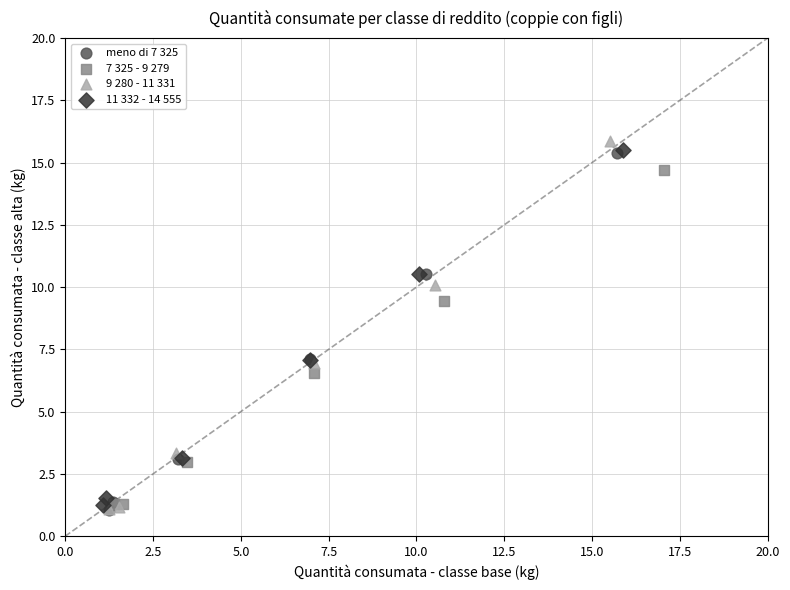

Which series has the widest spread of Y values?

9 280 - 11 331